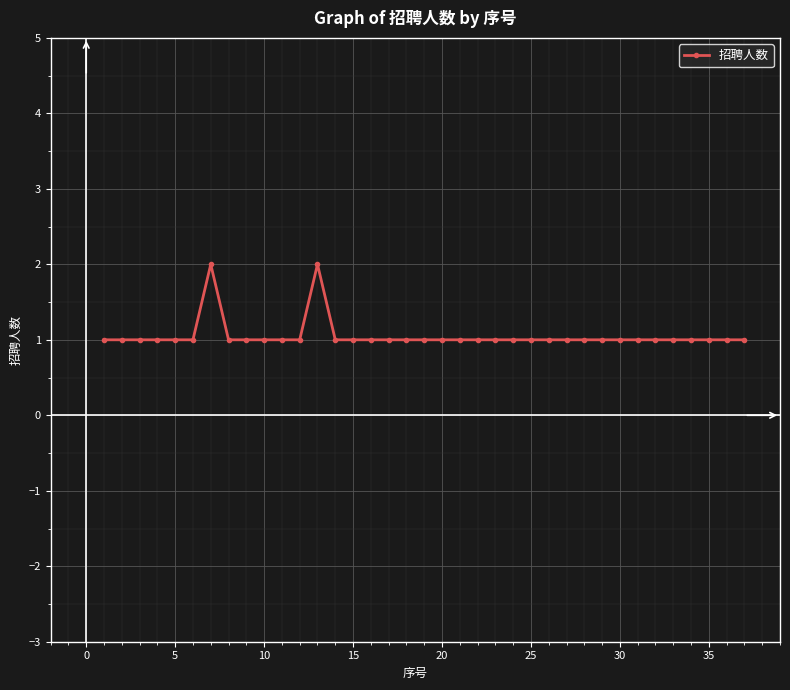

What is the value of the 17th point from the left?

1